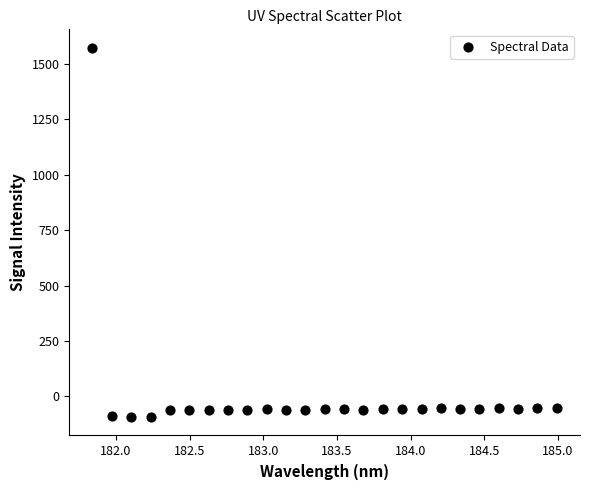

What is the range of Y values (max minus min)?

1664.0